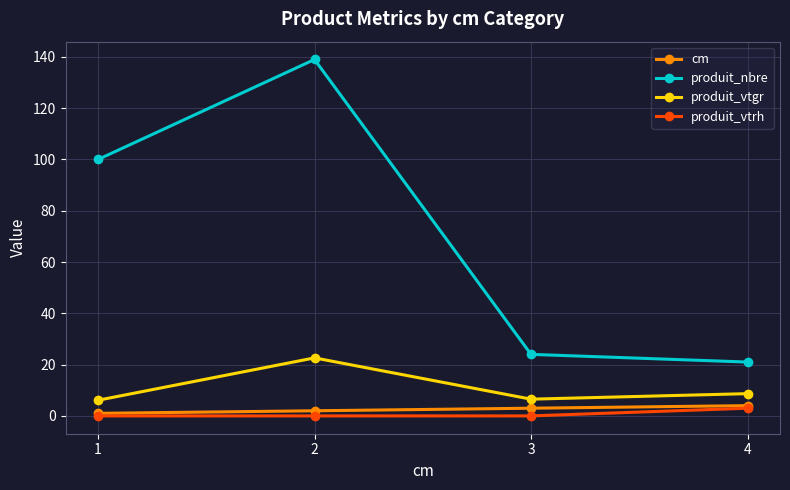

What is the difference between the maximum and minimum values in the produit_nbre series?

118.0